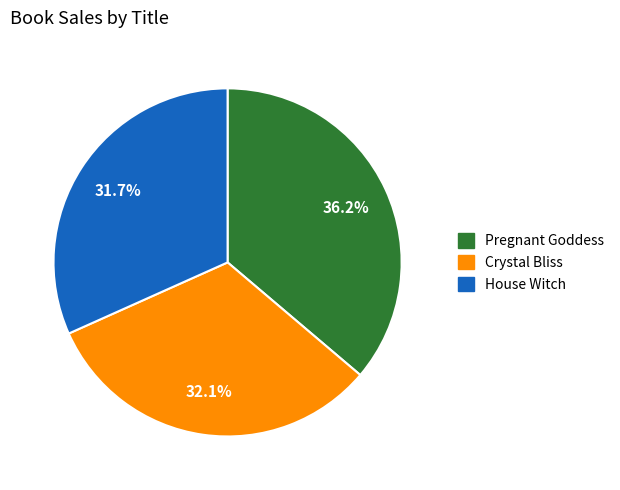

What is the ratio of the value at Crystal Bliss to the value at House Witch?

1.0